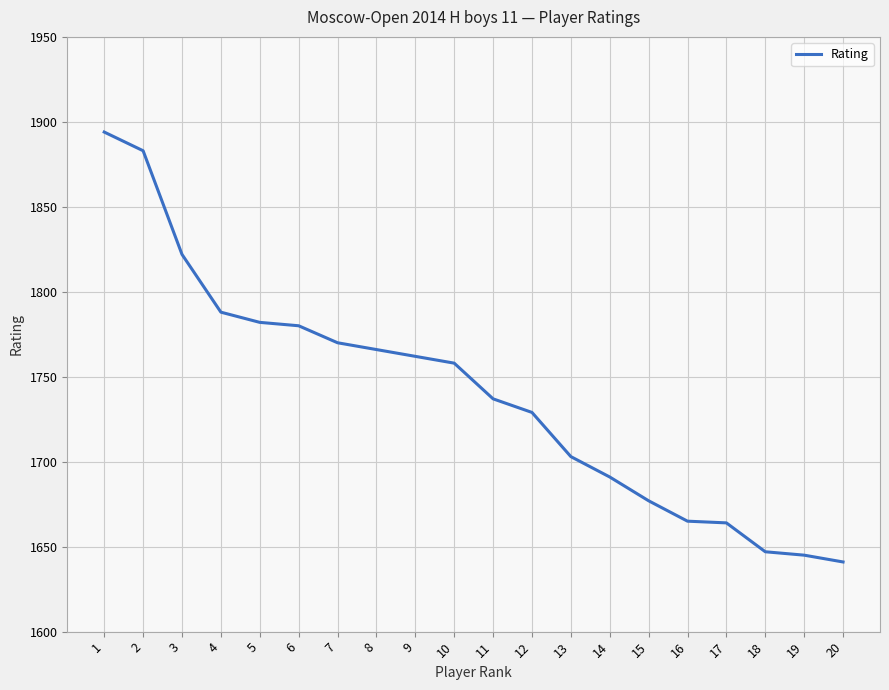

The value at 2 is 2741. True or false?

False